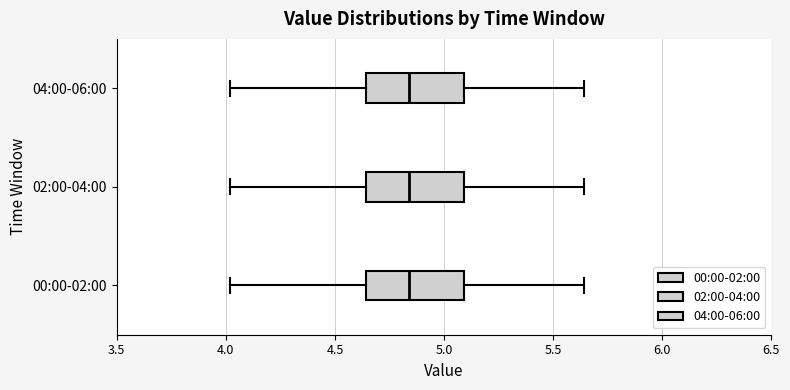

Where does the right whisker of the box for 00:00-02:00 end on the x-axis? The values are not printed on the chart, so give them approximately, as read against the axis.

5.65